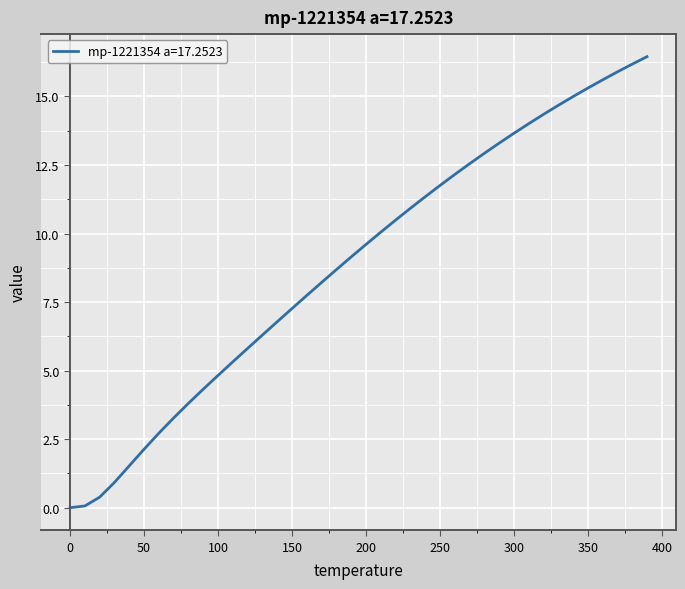

What is the difference between the maximum and minimum values?

16.4